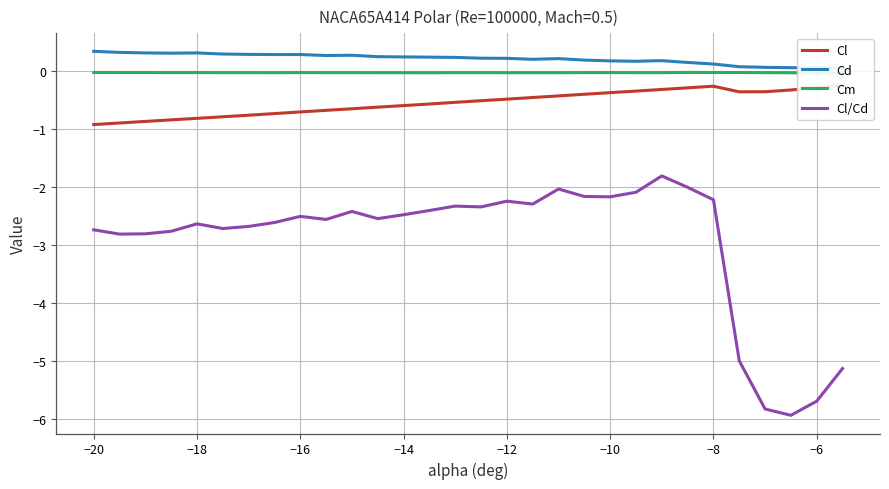

What is the lowest value of the Cl/Cd series?

-5.9